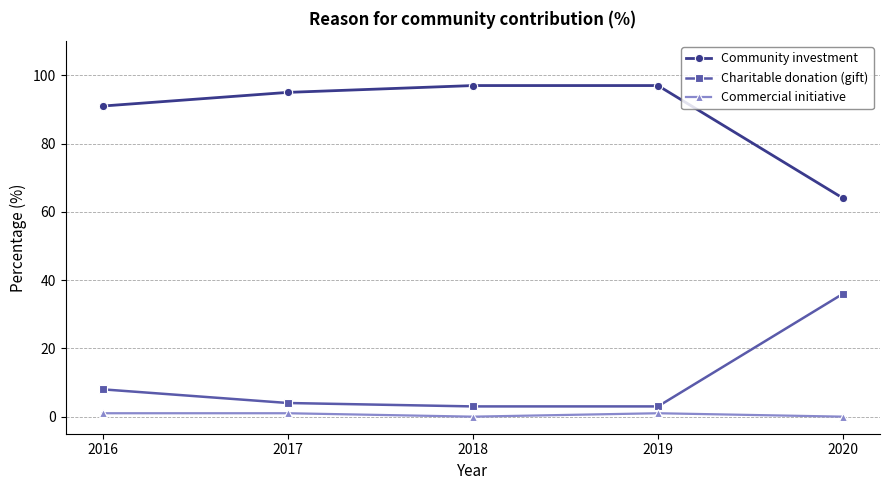

Which category has the highest value in the Charitable donation (gift) series?

2020